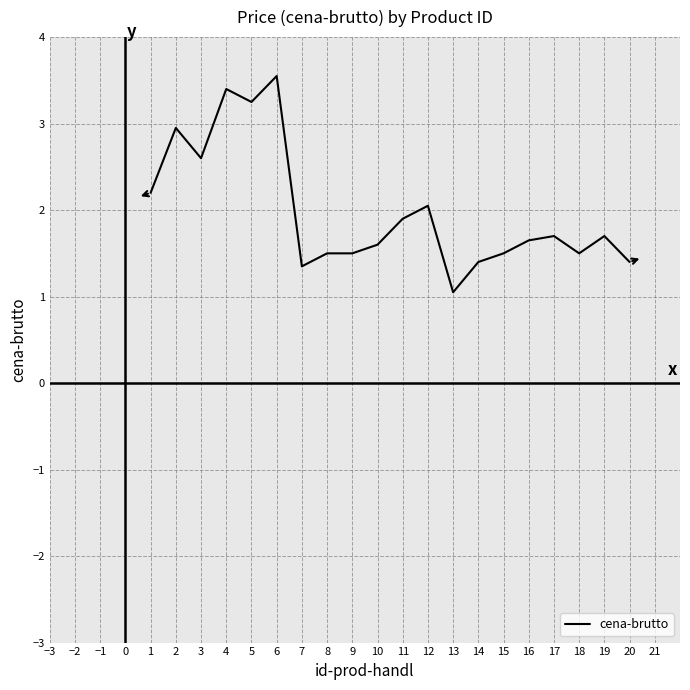

The value at 14 is 1.0. True or false?

False